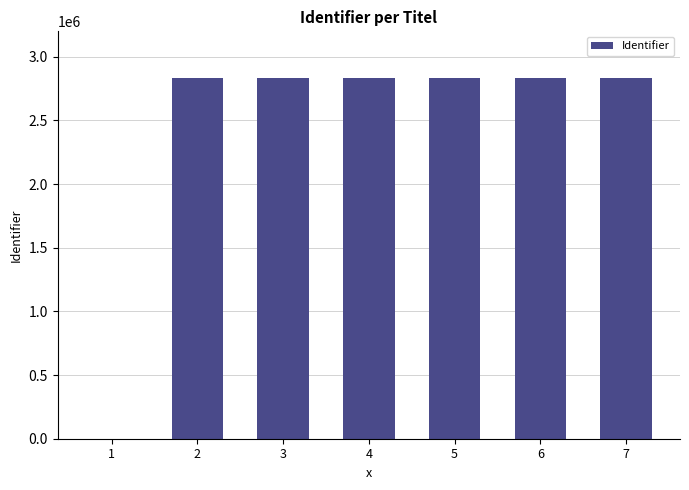

What is the maximum value shown in the chart?

2831259